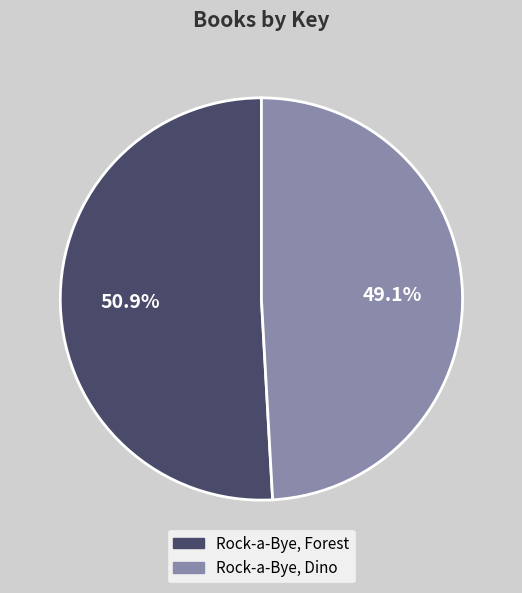

To the nearest percent, what is the average slice percentage?

50%